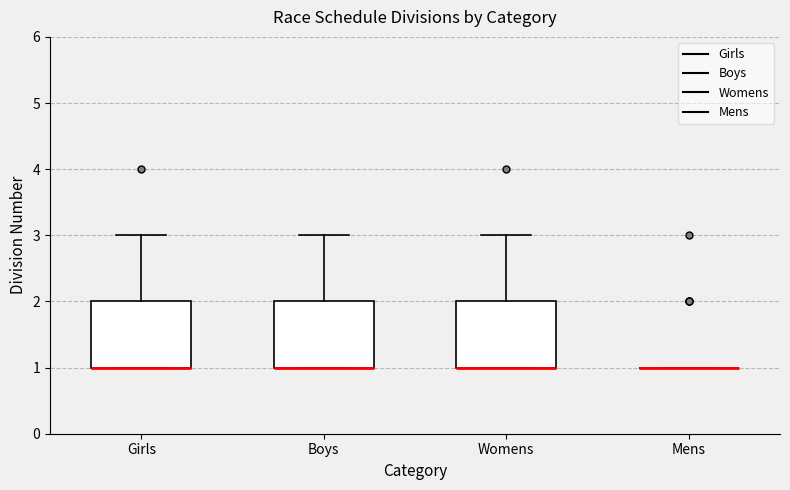

Reading left to right, read every box against the y-axis: the position of its median line, the range the box covers, and the ends of its whiskers. The values are not printed on the chart, so give them approximately, as read against the axis.

Girls: median 1 (drawn on the box's lower edge), box 1 to 2, whiskers 1 to 3
Boys: median 1 (drawn on the box's lower edge), box 1 to 2, whiskers 1 to 3
Womens: median 1 (drawn on the box's lower edge), box 1 to 2, whiskers 1 to 3
Mens: box collapsed to a line at 1, whiskers 1 to 1